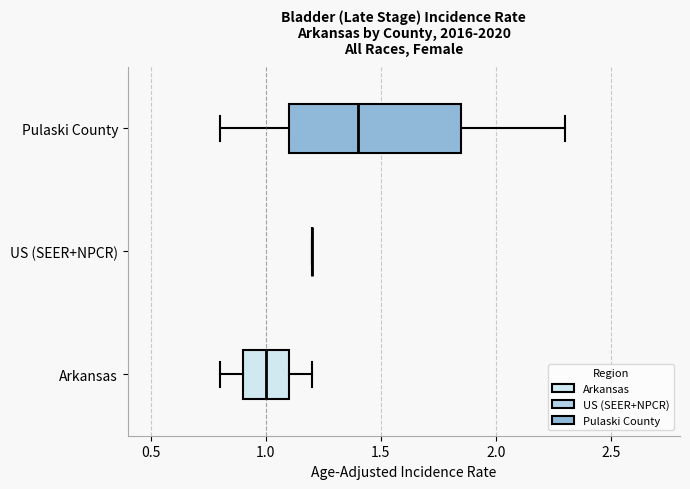

Reading bottom to top, read every box against the x-axis: the position of its median line, the range the box covers, and the ends of its whiskers. The values are not printed on the chart, so give them approximately, as read against the axis.

Arkansas: median 1.00, box 0.90 to 1.10, whiskers 0.80 to 1.20
US (SEER+NPCR): box collapsed to a line at 1.20, whiskers 1.20 to 1.20
Pulaski County: median 1.40, box 1.10 to 1.85, whiskers 0.80 to 2.30